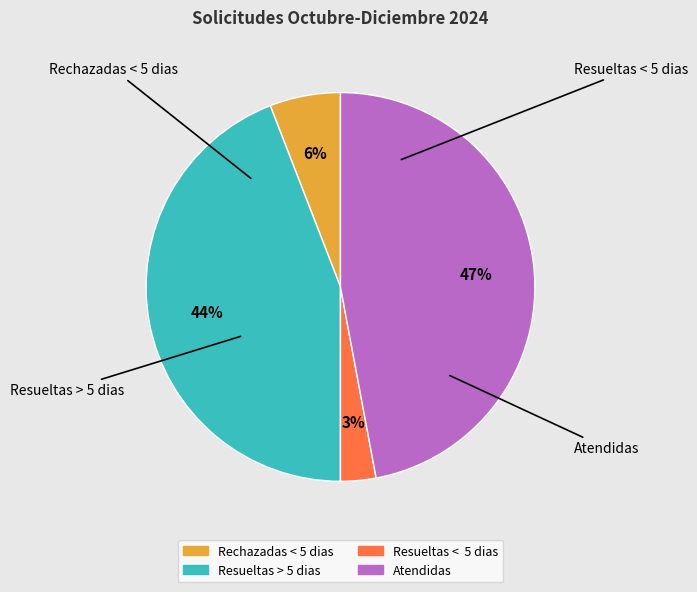

Which has a higher value, Rechazadas < 5 dias or Resueltas > 5 dias?

Resueltas > 5 dias